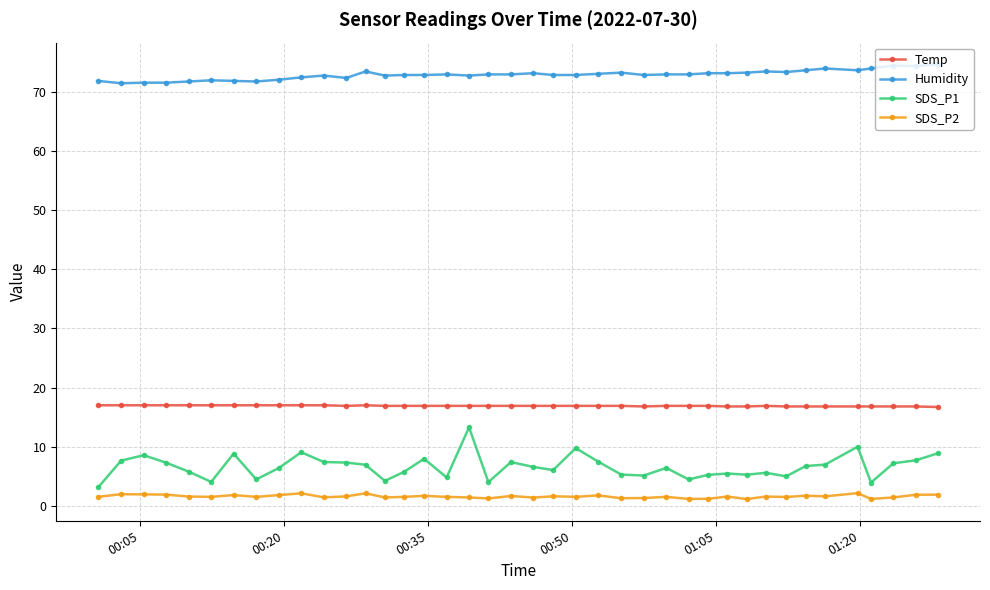

What are all the series names shown in the legend?

Temp, Humidity, SDS_P1, SDS_P2